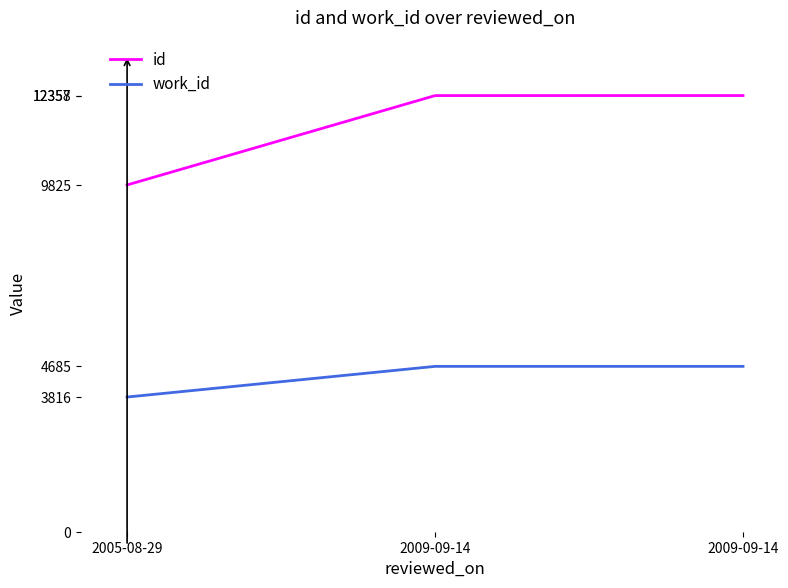

What is the sum of all work_id values?

13186